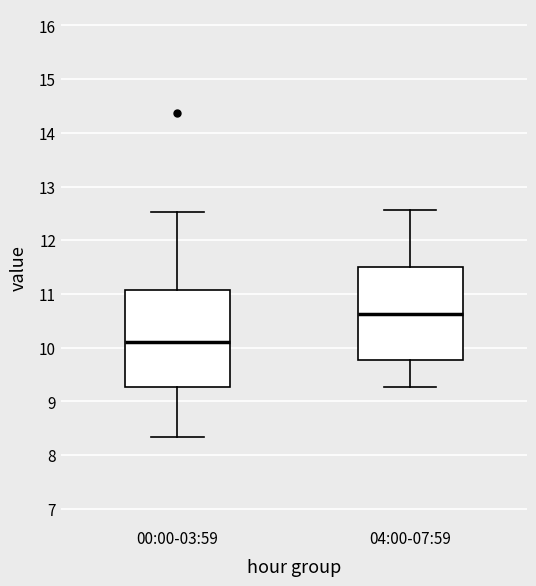

Reading left to right, read every box against the y-axis: the position of its median line, the range the box covers, and the ends of its whiskers. The values are not printed on the chart, so give them approximately, as read against the axis.

00:00-03:59: median 10.1, box 9.3 to 11.1, whiskers 8.3 to 12.5
04:00-07:59: median 10.6, box 9.8 to 11.5, whiskers 9.3 to 12.6